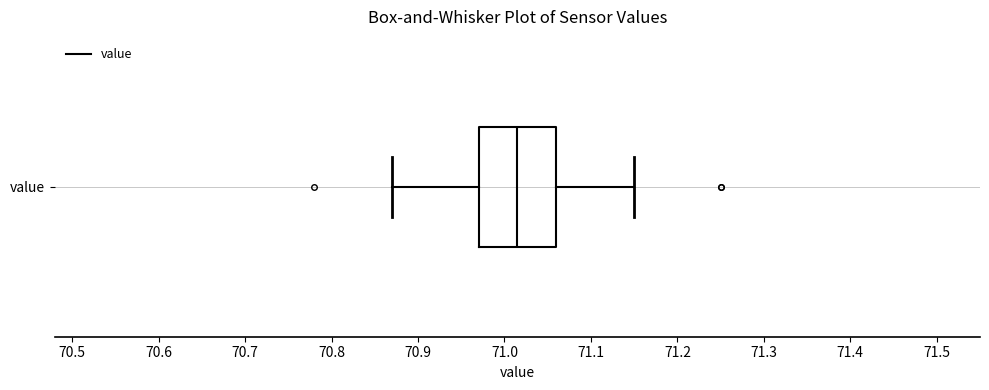

Transcribe this box plot: give where the median line is, the range the box spans, and where the two whiskers end, as read against the x-axis. The values are not printed on the chart, so give them approximately, as read against the axis.

median 71.02, box 70.97 to 71.06, whiskers 70.87 to 71.15